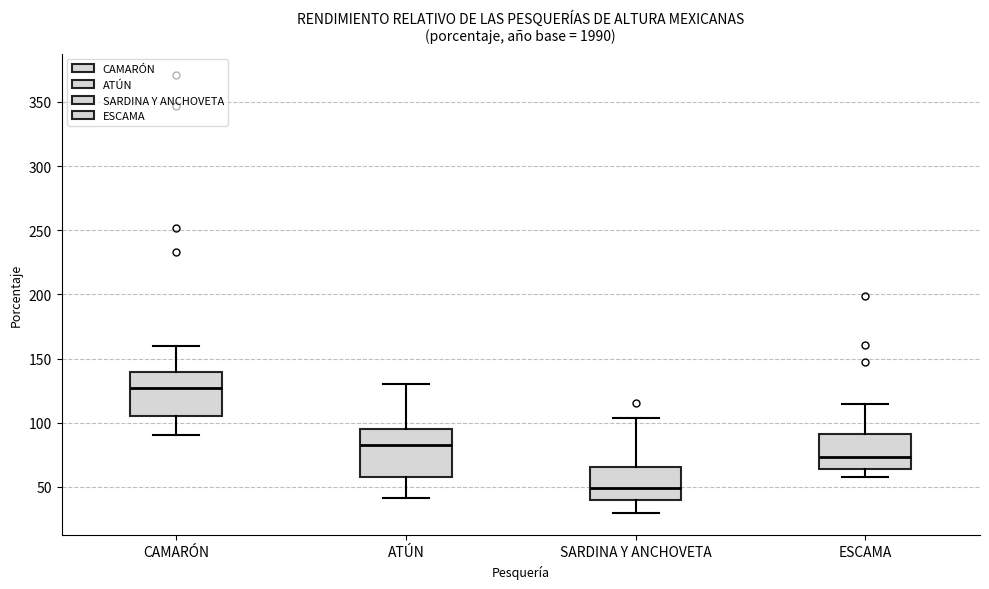

Reading left to right, transcribe this box plot: for each box, give where its median line is, the range the box spans, and where its two whiskers end, as read against the y-axis. The values are not printed on the chart, so give them approximately, as read against the axis.

CAMARÓN: median 125, box 105 to 140, whiskers 90 to 160
ATÚN: median 80, box 55 to 95, whiskers 40 to 130
SARDINA Y ANCHOVETA: median 50, box 40 to 65, whiskers 30 to 105
ESCAMA: median 75, box 65 to 90, whiskers 55 to 115